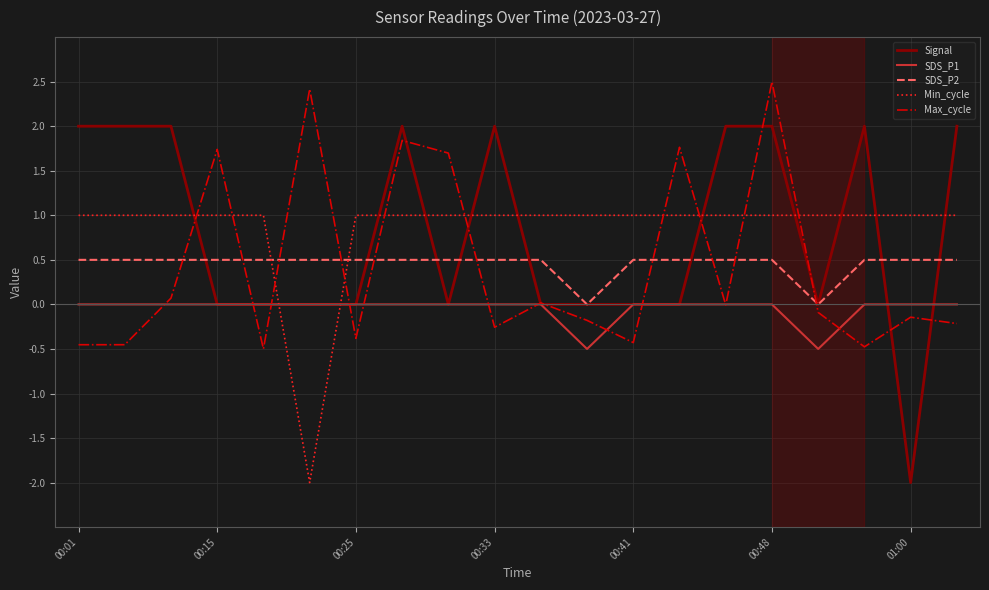

Which series has the widest spread of values?

Signal